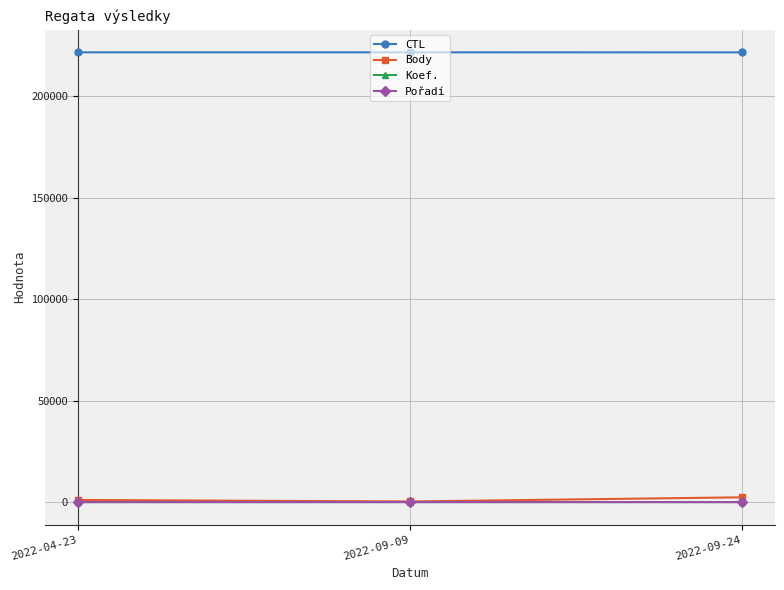

True or false: CTL has a value of 221518 at 2022-04-23.

True